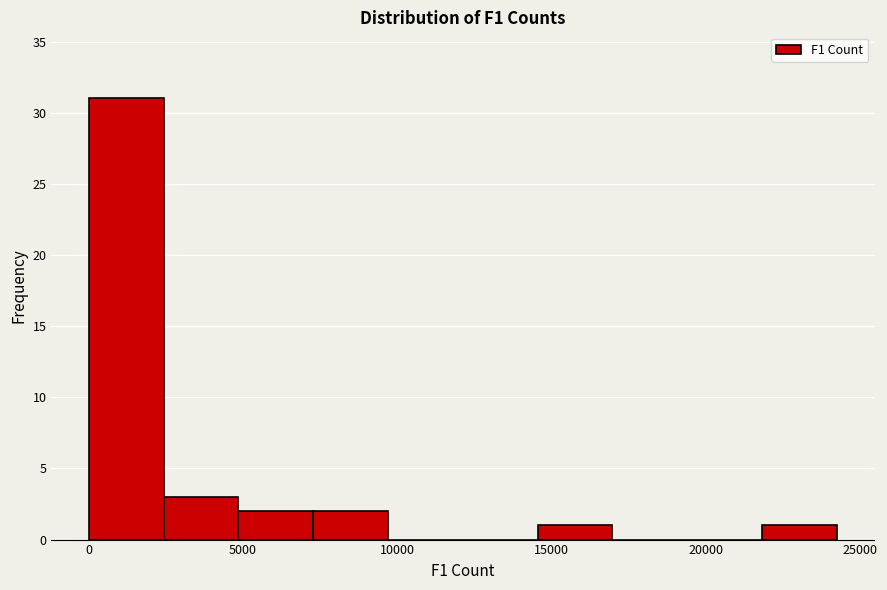

Over which range of the x-axis is the bar tallest?

0 to 2500